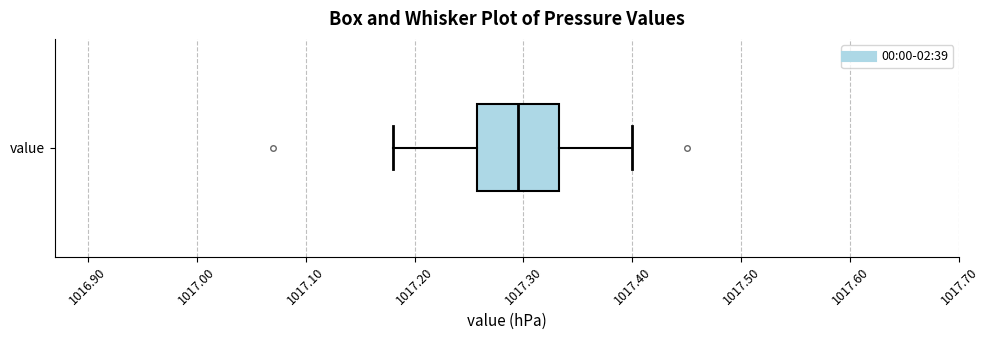

Read this box plot against the x-axis: the position of the median line, the range covered by the box, and the ends of both whiskers. The values are not printed on the chart, so give them approximately, as read against the axis.

median 1017.30, box 1017.26 to 1017.33, whiskers 1017.18 to 1017.40